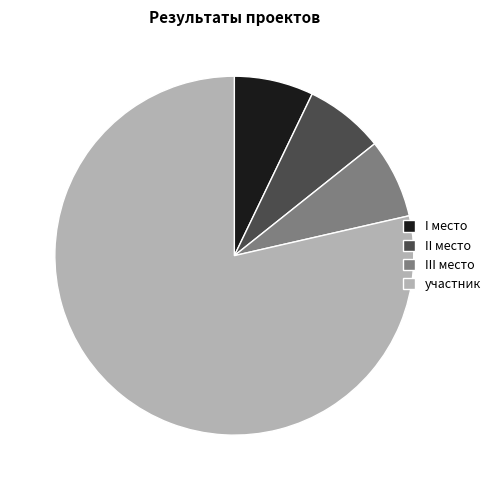

What is the majority slice?

участник